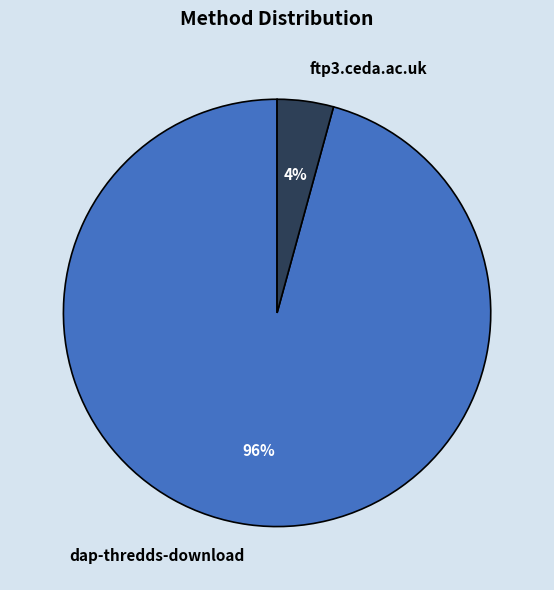

Does dap-thredds-download account for over 50% of the chart?

Yes